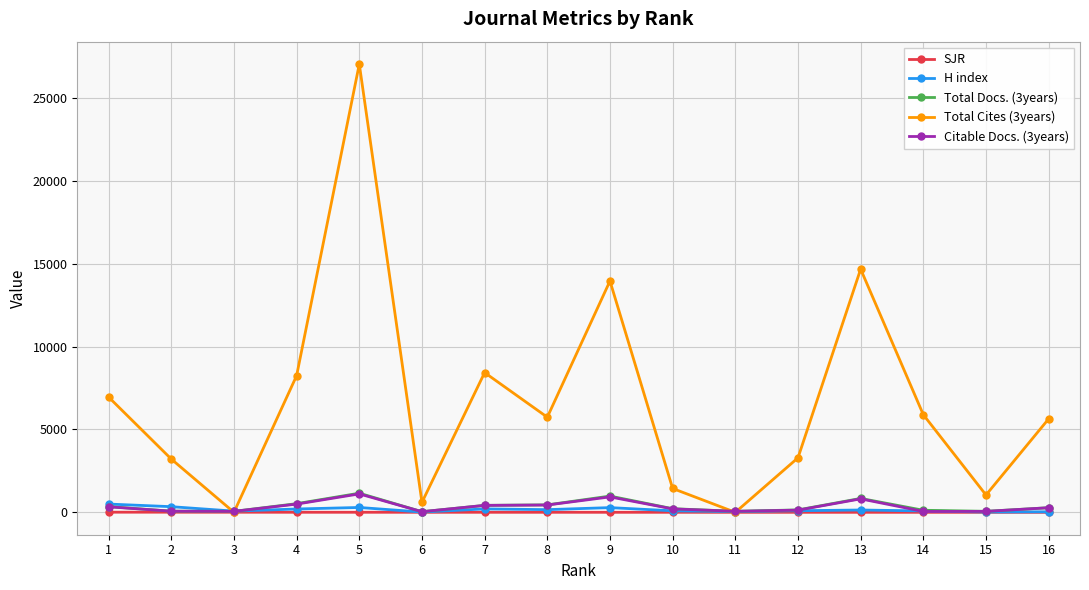

What are all the series names shown in the legend?

SJR, H index, Total Docs. (3years), Total Cites (3years), Citable Docs. (3years)